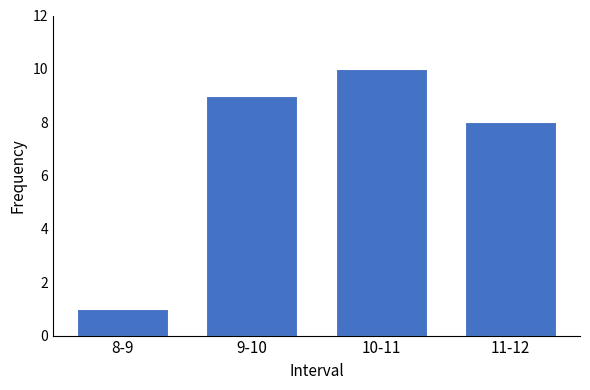

Reading left to right, extract all data points from this chart.

8-9=1	9-10=9	10-11=10	11-12=8